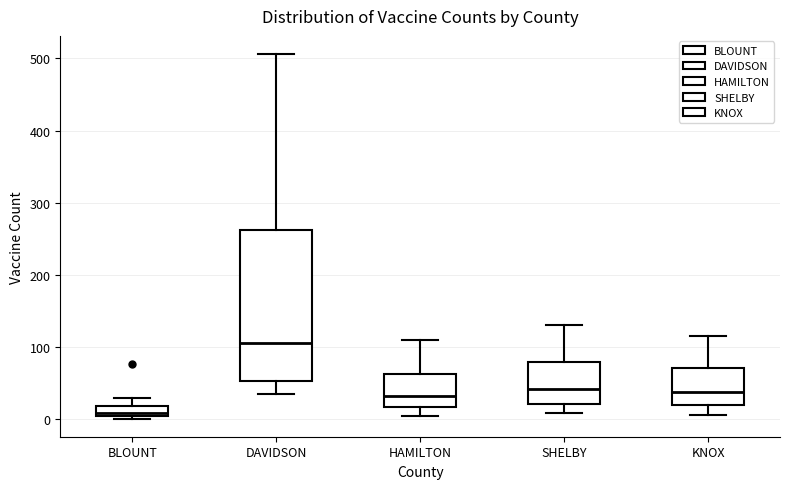

Which box is the tallest, from its lower edge to its upper edge?

DAVIDSON